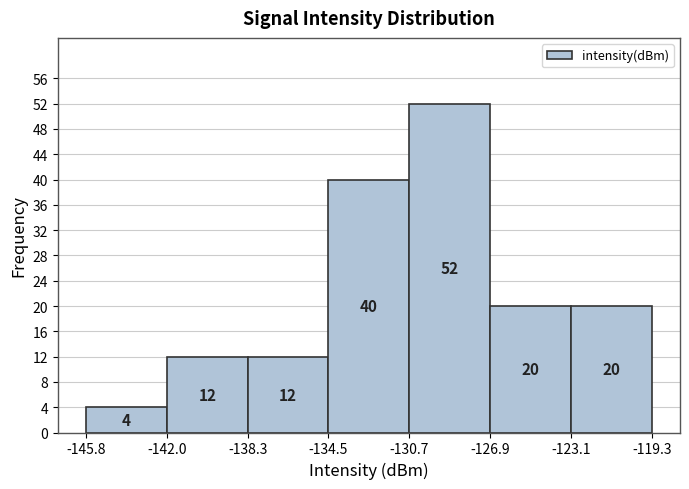

Over which range of the x-axis is the bar tallest?

-130.7 to -126.9